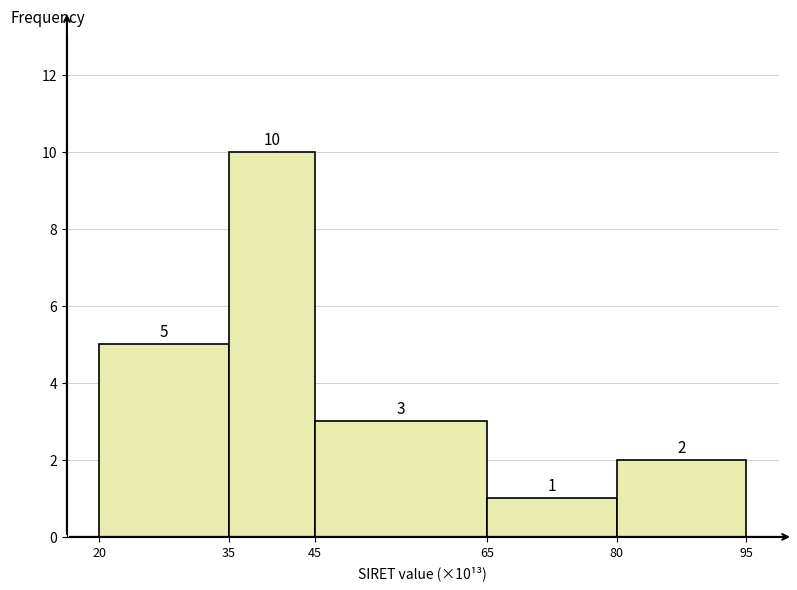

Reading left to right, list all the values displayed in this chart.

5	10	3	1	2